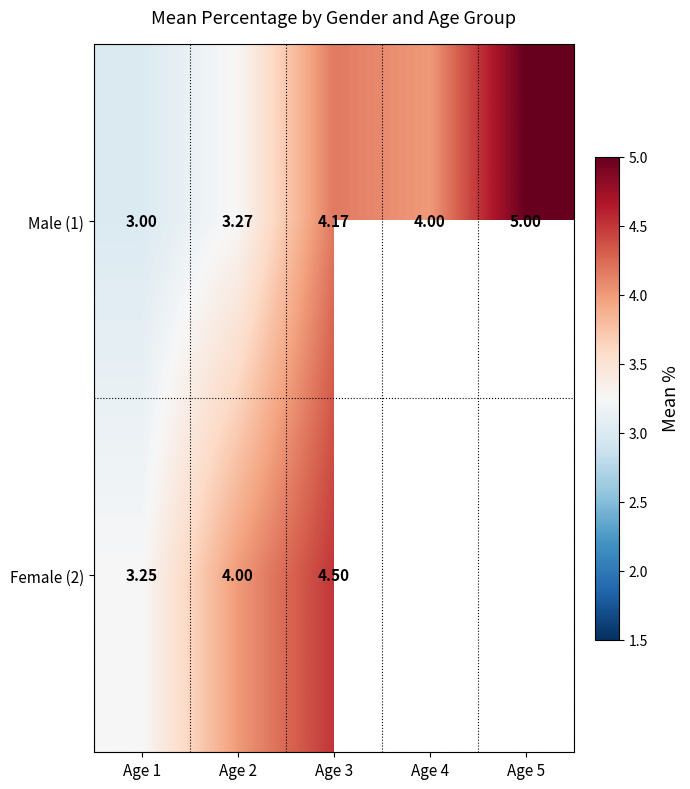

How many values in the Male (1) series are below 4?

2